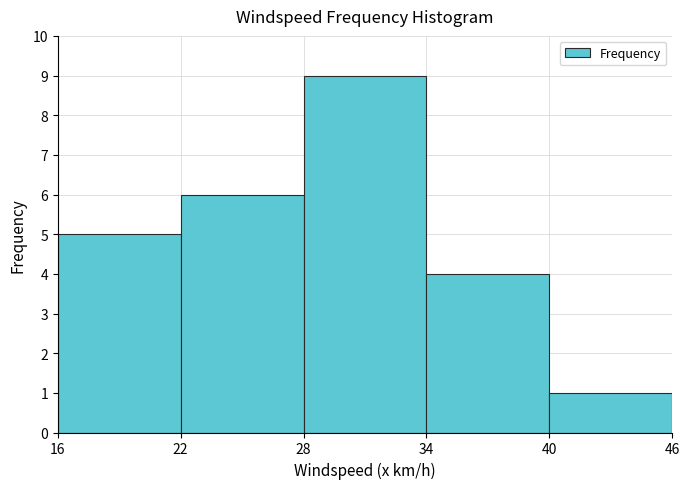

Reading left to right, transcribe this chart: for each bar, give the range it covers on the x-axis and its height. The values are not printed on the chart, so give them approximately, as read against the axis.

16 to 22: 5
22 to 28: 6
28 to 34: 9
34 to 40: 4
40 to 46: 1